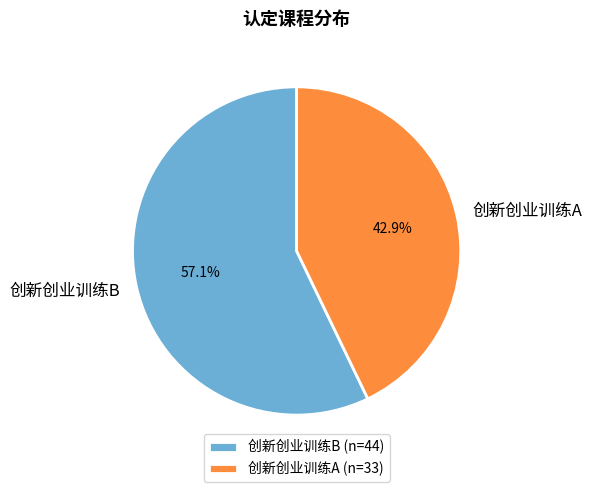

What percentage is NOT represented by 创新创业训练B?

42.9%